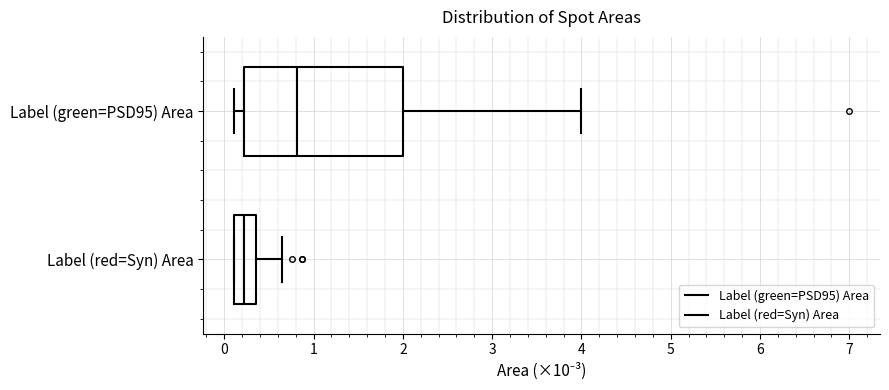

Reading bottom to top, transcribe this box plot: for each box, give where its median line is, the range the box spans, and where its two whiskers end, as read against the x-axis. The values are not printed on the chart, so give them approximately, as read against the axis.

Label (red=Syn) Area: median 0.2, box 0.1 to 0.4, whiskers 0.1 to 0.7
Label (green=PSD95) Area: median 0.8, box 0.2 to 2.0, whiskers 0.1 to 4.0